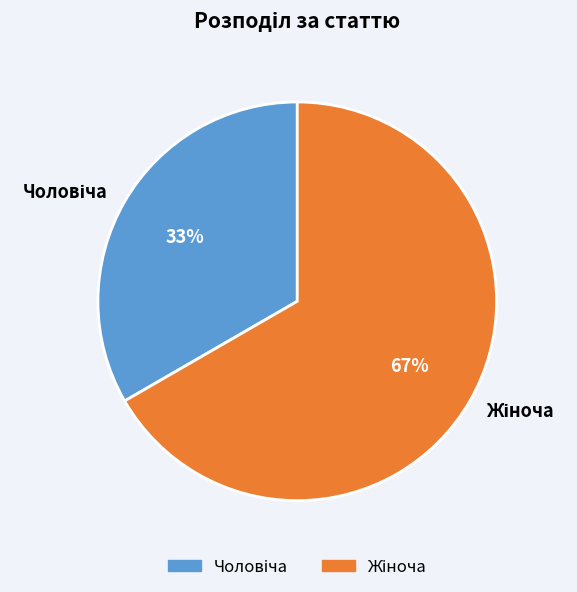

Does any single category account for the majority?

Yes